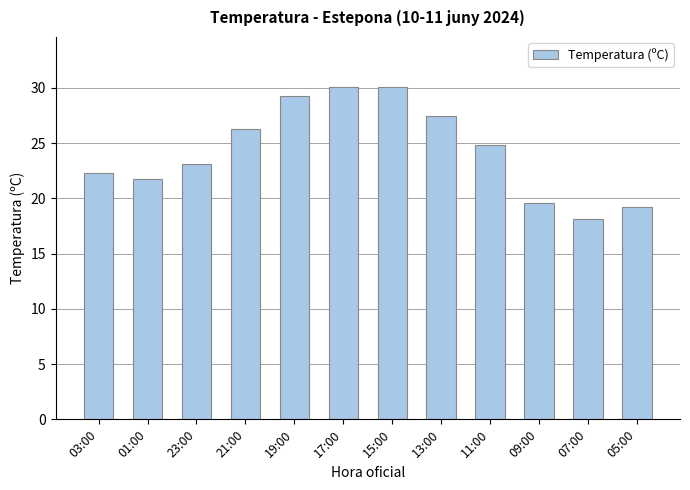

Is it true that the value at 15:00 is 18.4?

False